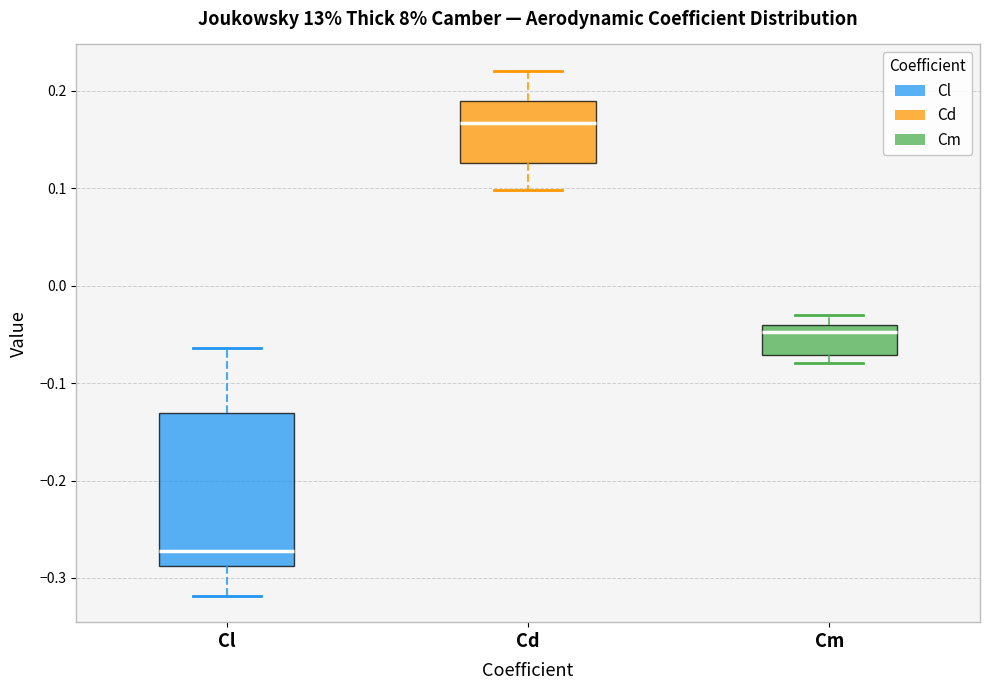

Which box is the tallest, from its lower edge to its upper edge?

Cl